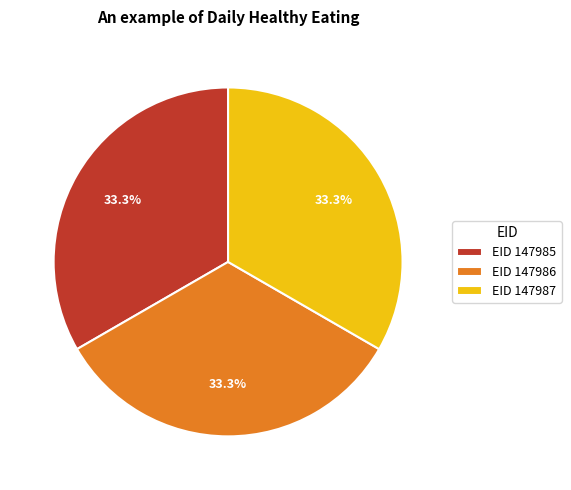

Approximately how many times larger is the value at EID 147985 compared to EID 147986?

1.0